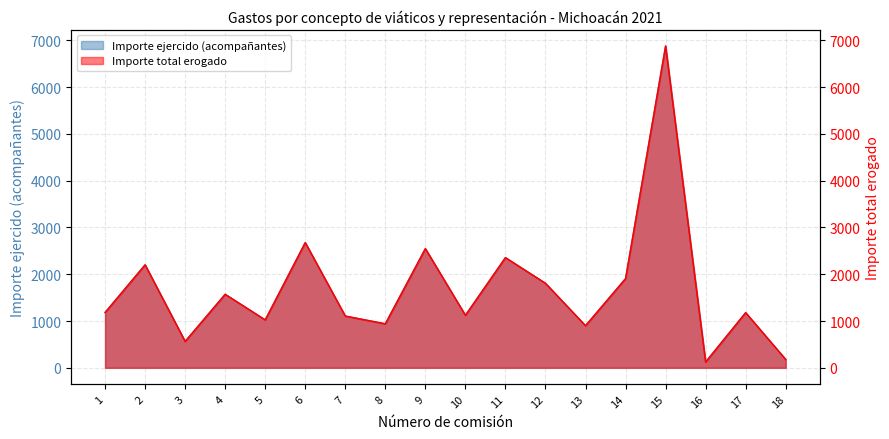

Which has a higher value, 7 or 3?

7